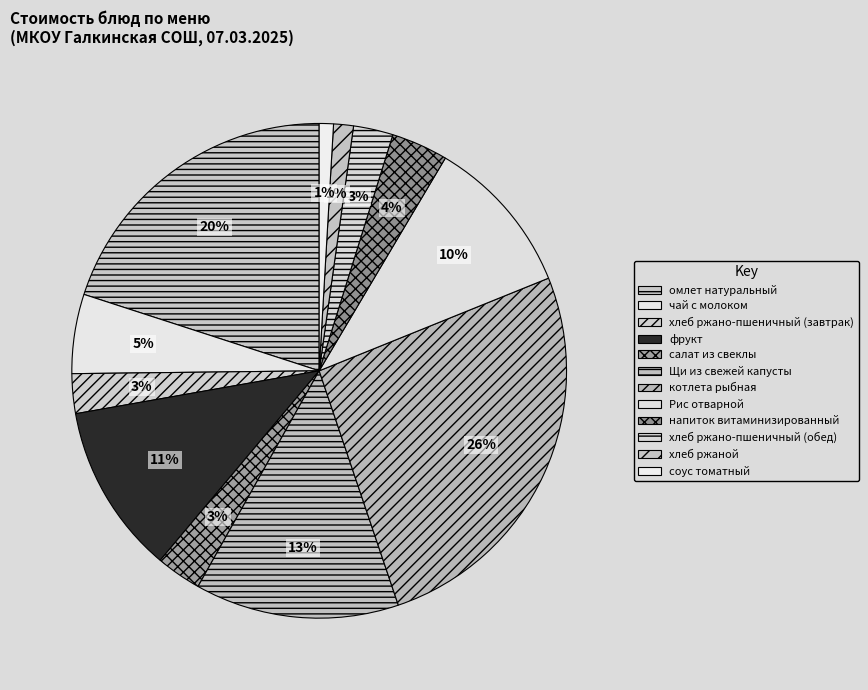

Do хлеб ржано-пшеничный (обед) and хлеб ржано-пшеничный (завтрак) together represent more than half of the pie?

No